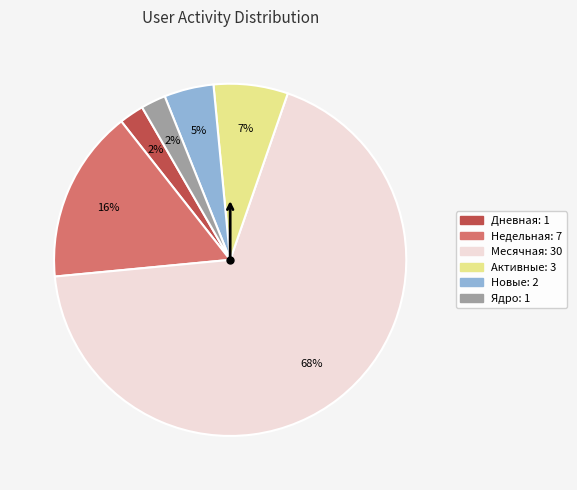

Is it true that Месячная is 81% of the pie?

False